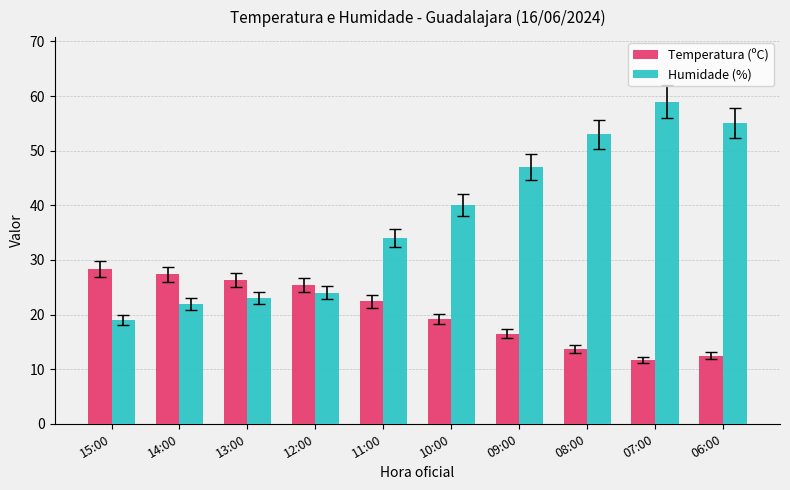

What is the maximum value for Temperatura (ºC)?

28.3